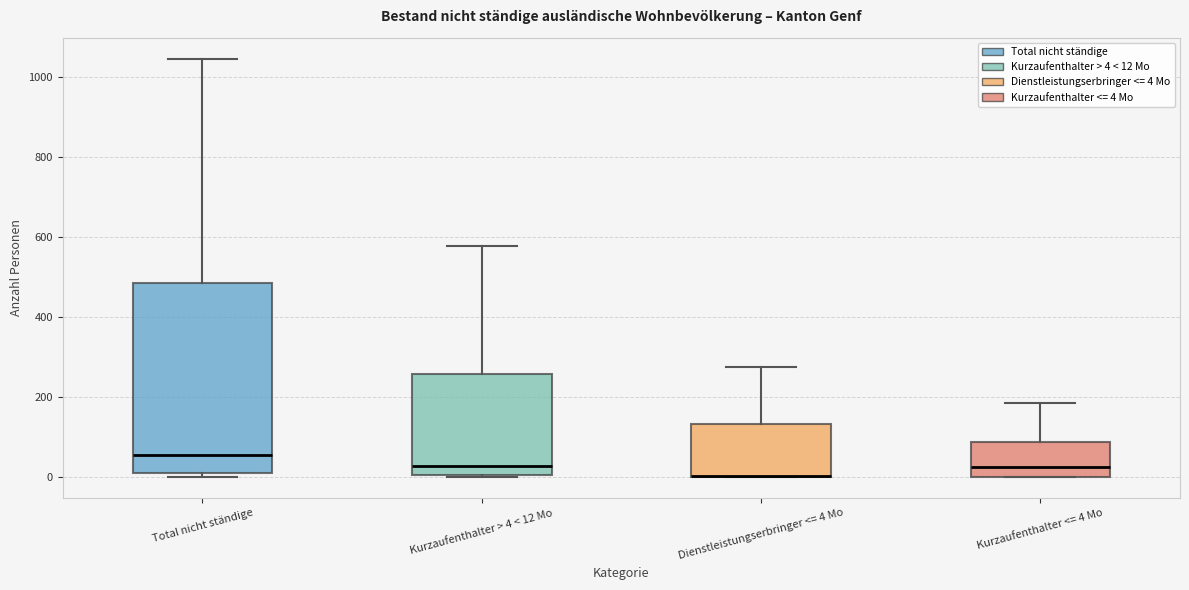

Where does the upper whisker of the box for Total nicht ständige end on the y-axis? The values are not printed on the chart, so give them approximately, as read against the axis.

1040